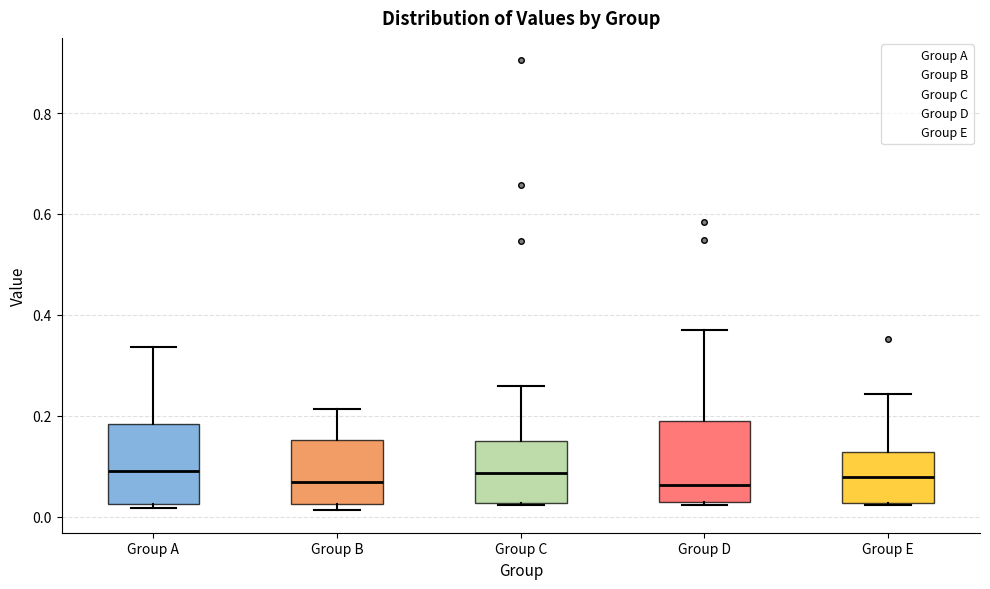

Reading left to right, read every box against the y-axis: the position of its median line, the range the box covers, and the ends of its whiskers. The values are not printed on the chart, so give them approximately, as read against the axis.

Group A: median 0.10, box 0.02 to 0.18, whiskers 0.02 (just below the box's lower edge) to 0.34
Group B: median 0.06, box 0.02 to 0.16, whiskers 0.02 (just below the box's lower edge) to 0.22
Group C: median 0.08, box 0.02 to 0.16, whiskers 0.02 to 0.26
Group D: median 0.06, box 0.02 to 0.18, whiskers 0.02 to 0.38
Group E: median 0.08, box 0.02 to 0.12, whiskers 0.02 to 0.24